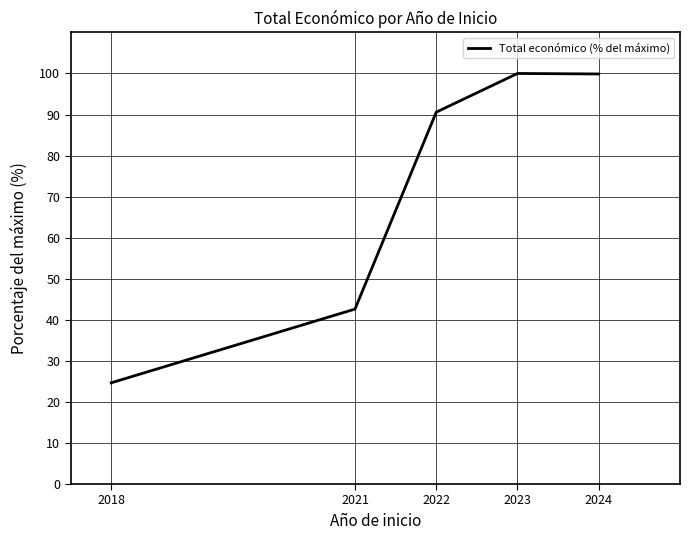

What is the sum of the values at 2023 and 2022?

190.6